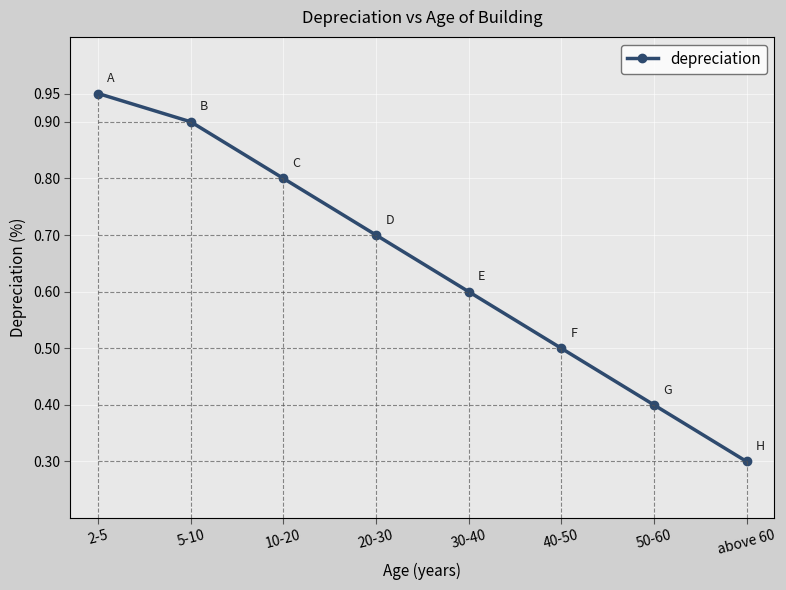

Which has a higher value, 5-10 or 10-20?

5-10